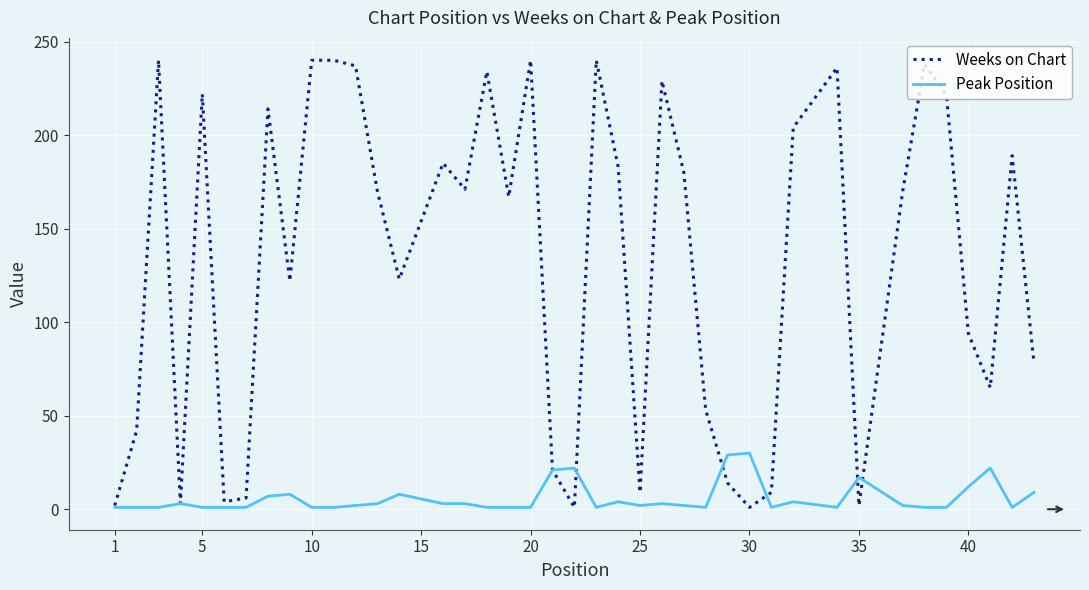

Which series has the largest total across all categories?

Weeks on Chart